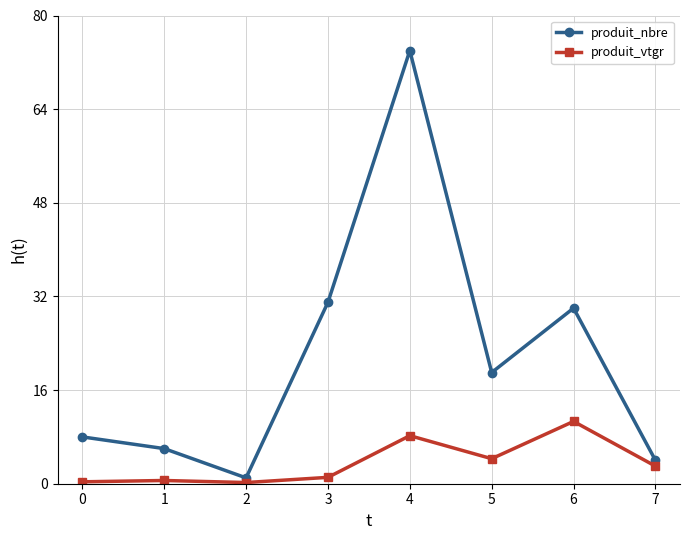

What is the maximum value for produit_nbre?

74.0